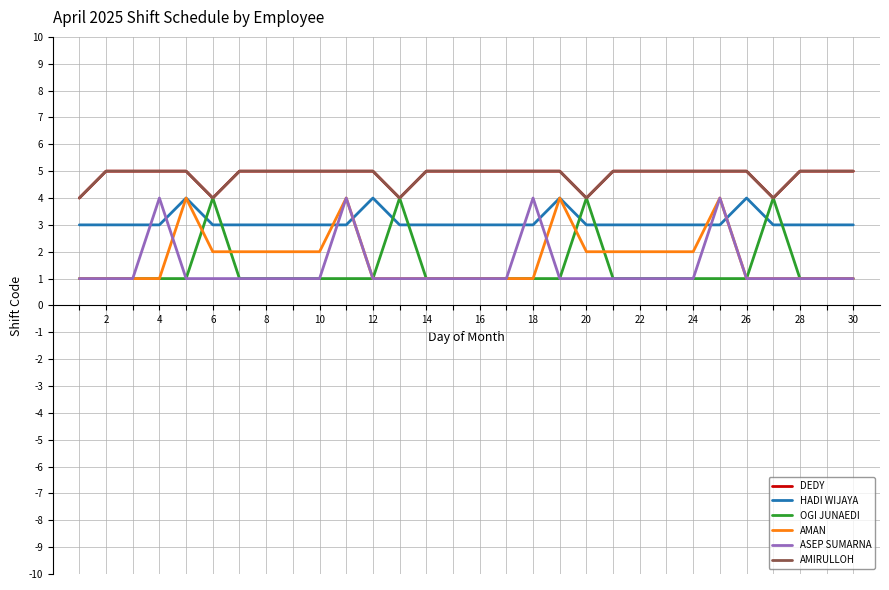

Which series has the largest total across all categories?

DEDY